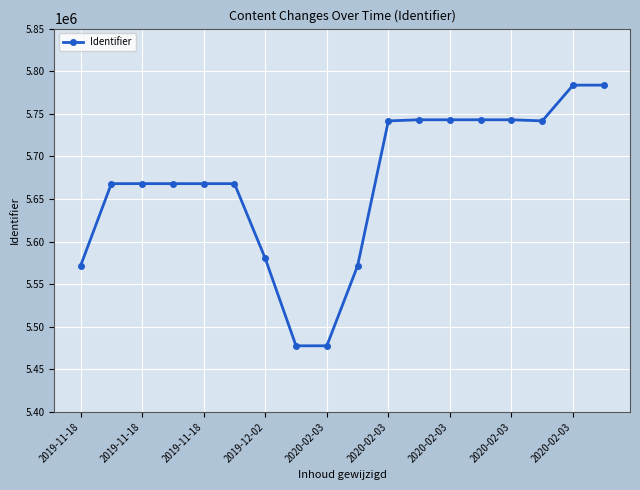

What is the greatest value displayed?

5783637